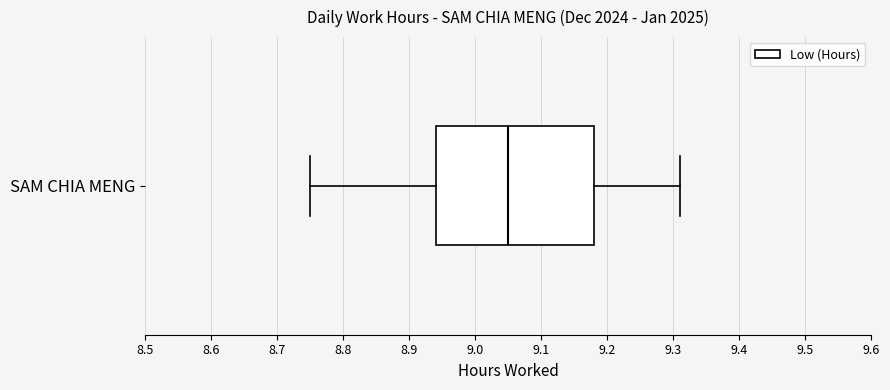

Transcribe this box plot: give where the median line is, the range the box spans, and where the two whiskers end, as read against the x-axis. The values are not printed on the chart, so give them approximately, as read against the axis.

median 9.05, box 8.94 to 9.18, whiskers 8.75 to 9.31